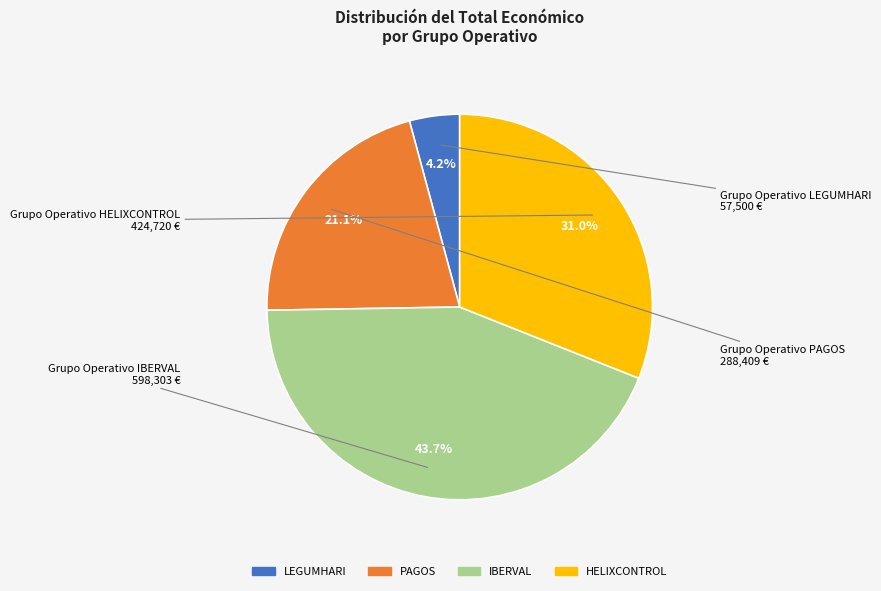

Does any single category account for the majority?

No